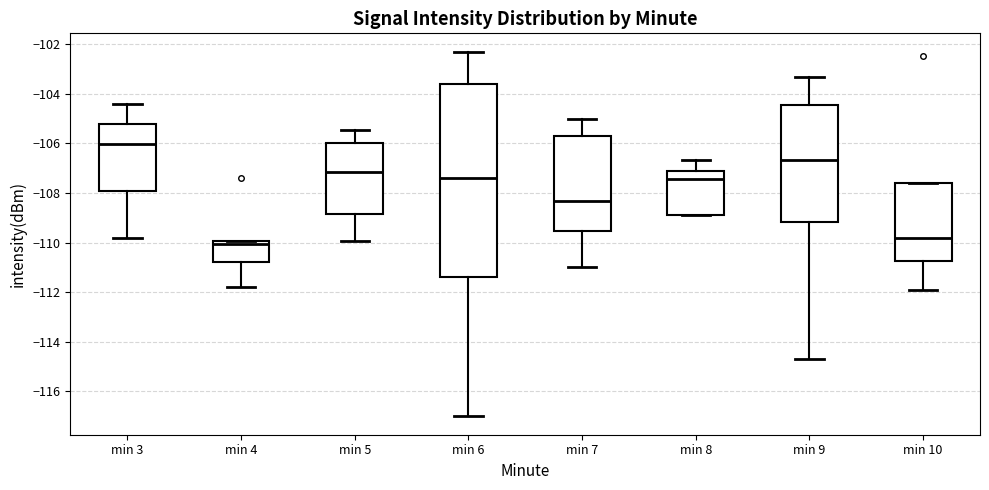

Where is the upper edge of the box for min 10 on the y-axis? The values are not printed on the chart, so give them approximately, as read against the axis.

-107.6